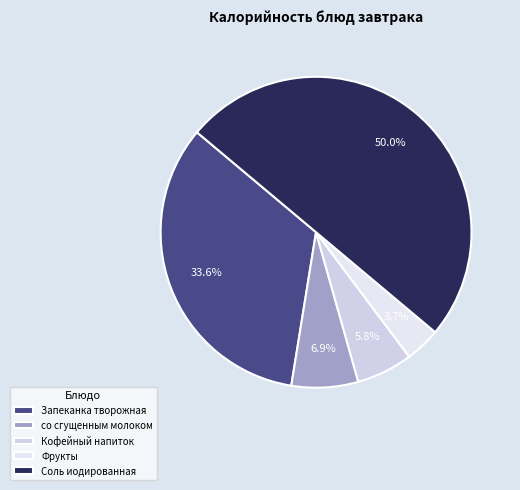

The Фрукты slice represents 4% of the pie. True or false?

True